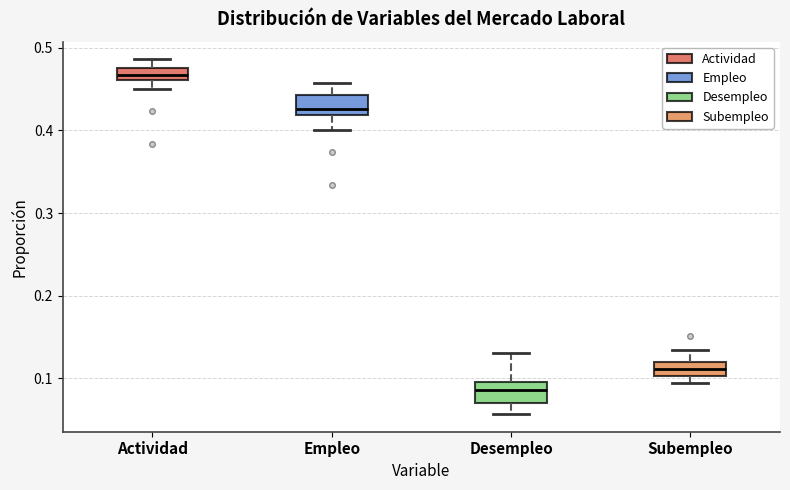

Reading left to right, read every box against the y-axis: the position of its median line, the range the box covers, and the ends of its whiskers. The values are not printed on the chart, so give them approximately, as read against the axis.

Actividad: median 0.47, box 0.46 to 0.48, whiskers 0.45 to 0.49
Empleo: median 0.43, box 0.42 to 0.44, whiskers 0.40 to 0.46
Desempleo: median 0.09, box 0.07 to 0.10, whiskers 0.06 to 0.13
Subempleo: median 0.11, box 0.10 to 0.12, whiskers 0.09 to 0.13